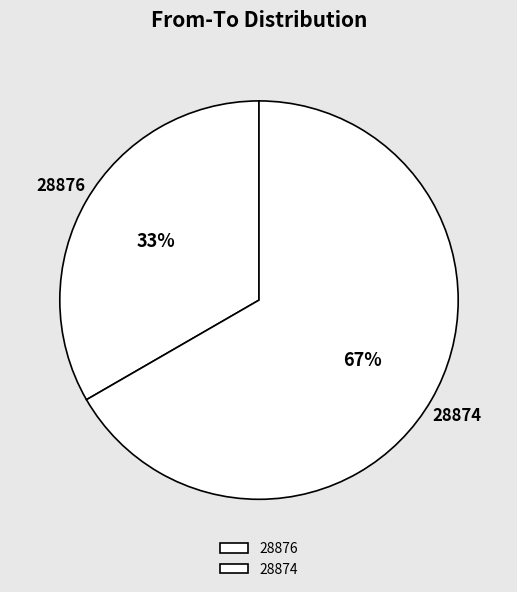

Is the sum of 28876 and 28874 greater than half?

Yes